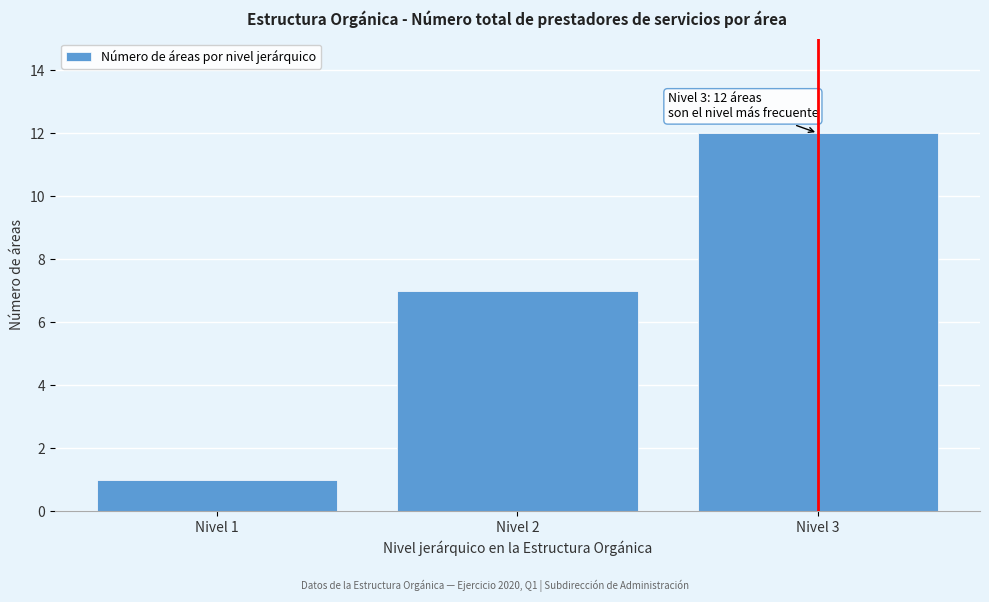

Reading left to right, list all the values displayed in this chart.

Nivel 1=1	Nivel 2=7	Nivel 3=12